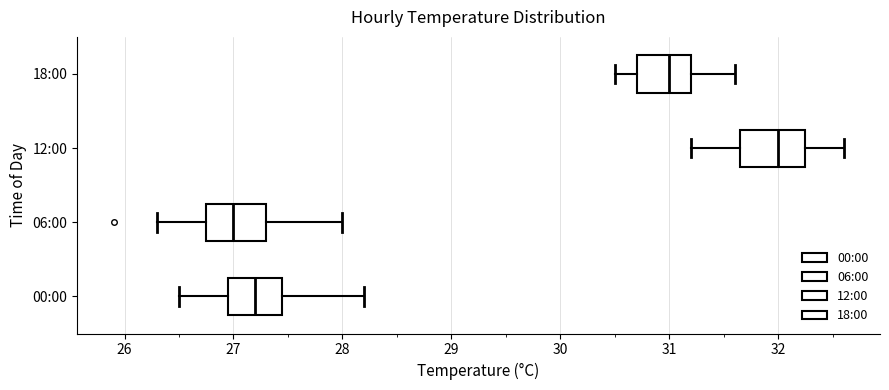

Where does the median line of the box for 18:00 sit on the x-axis? The values are not printed on the chart, so give them approximately, as read against the axis.

31.0